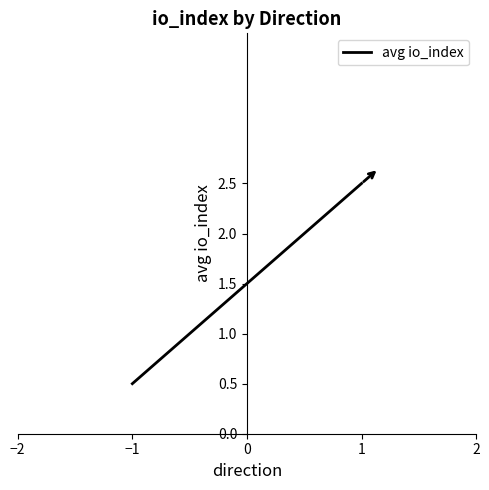

How many data points are above 2?

1